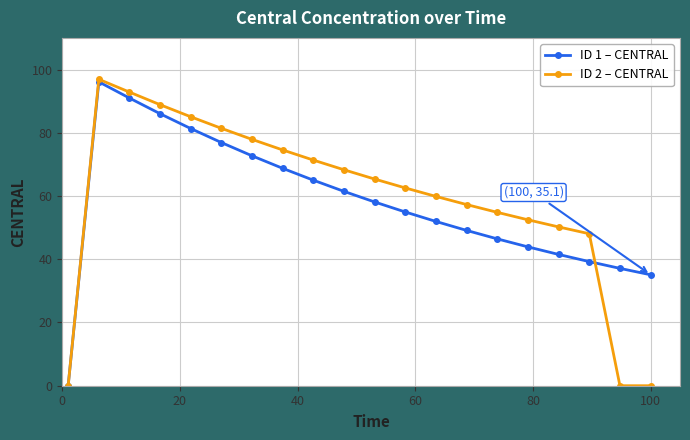

What is the value of the ID 1 – CENTRAL point at the 8th from the left?

68.7